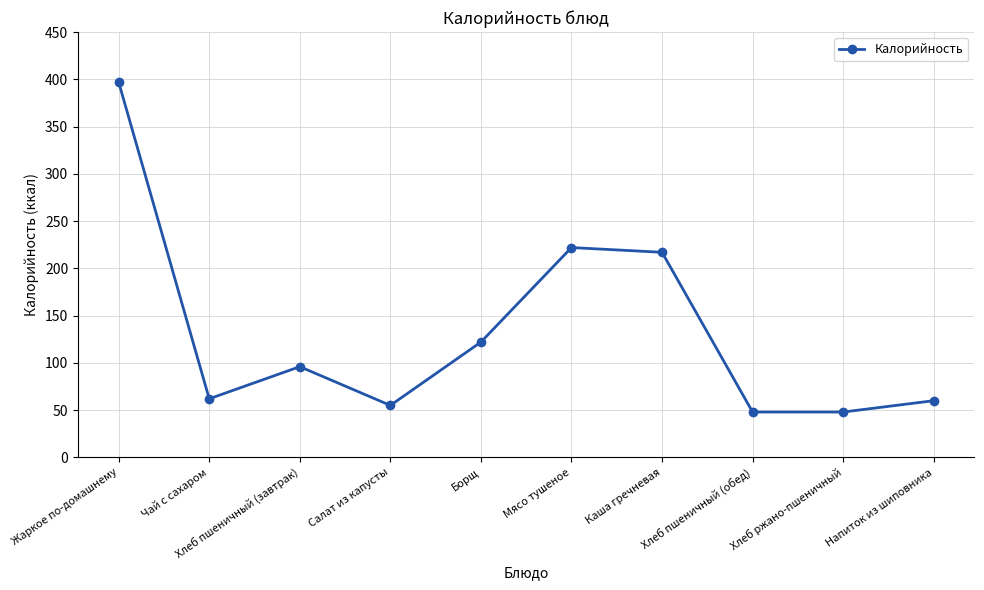

True or false: the data has more than 2 interior local peaks.

False